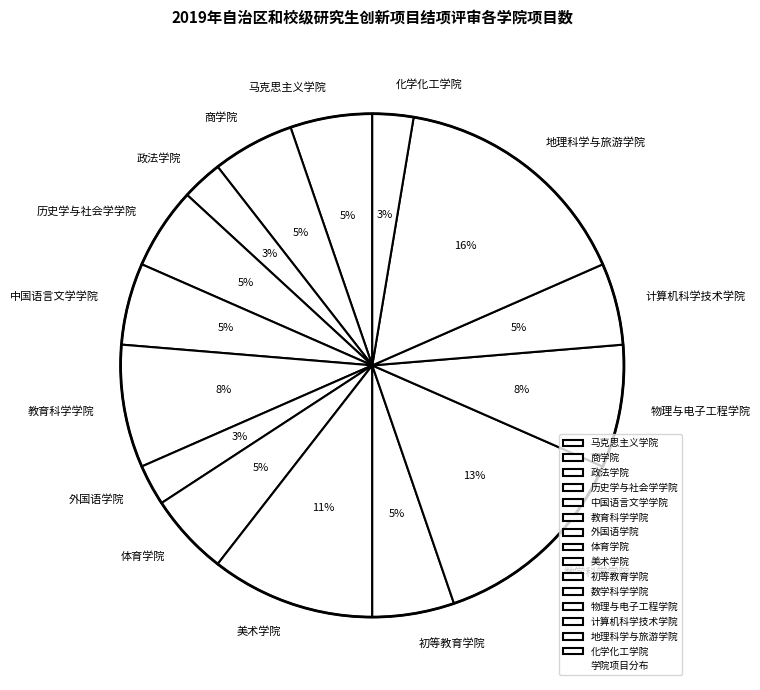

How many segments does this pie chart have?

15